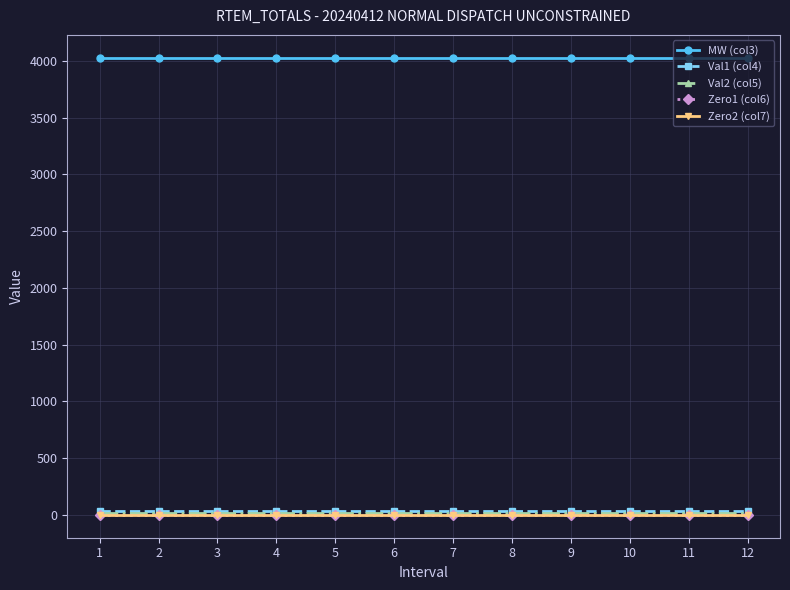

How many lines are shown in the chart?

5